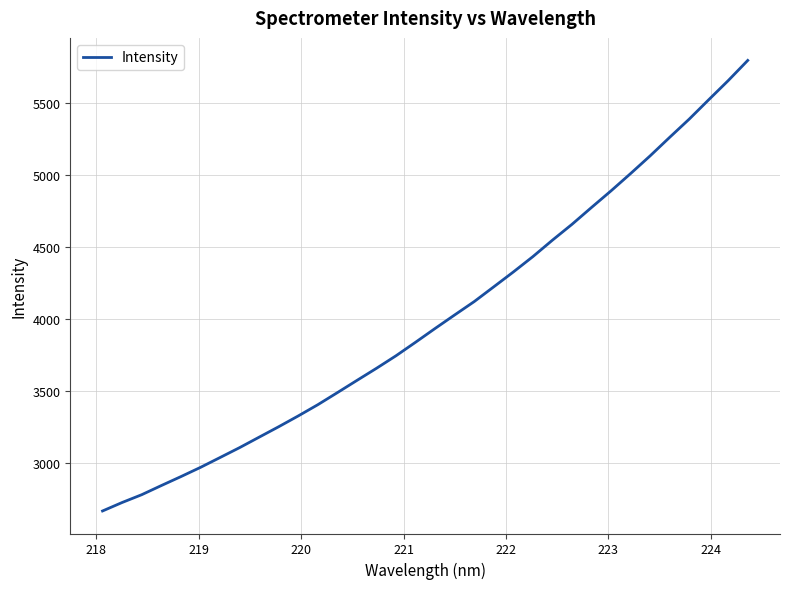

What is the smallest value displayed?

2669.7